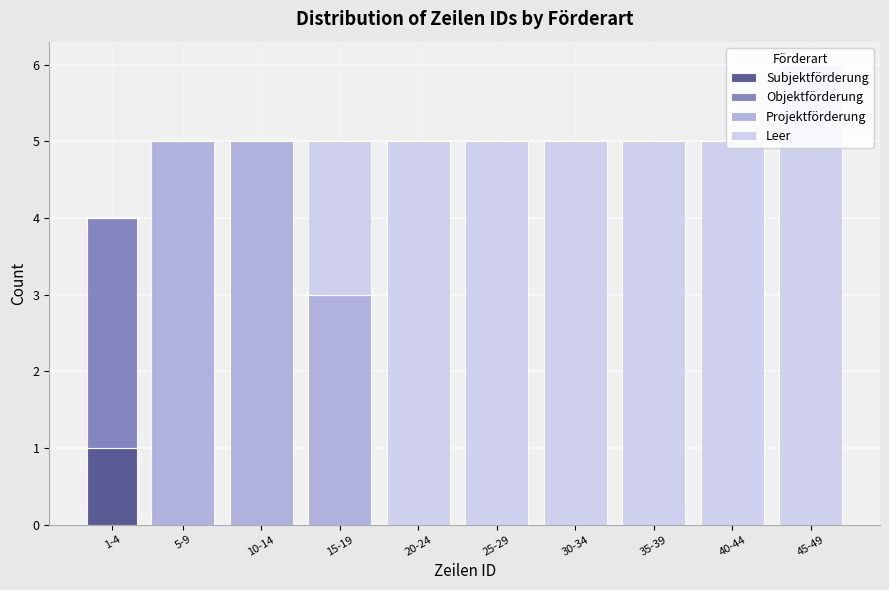

At which category is the sum across all series the highest?

45-49